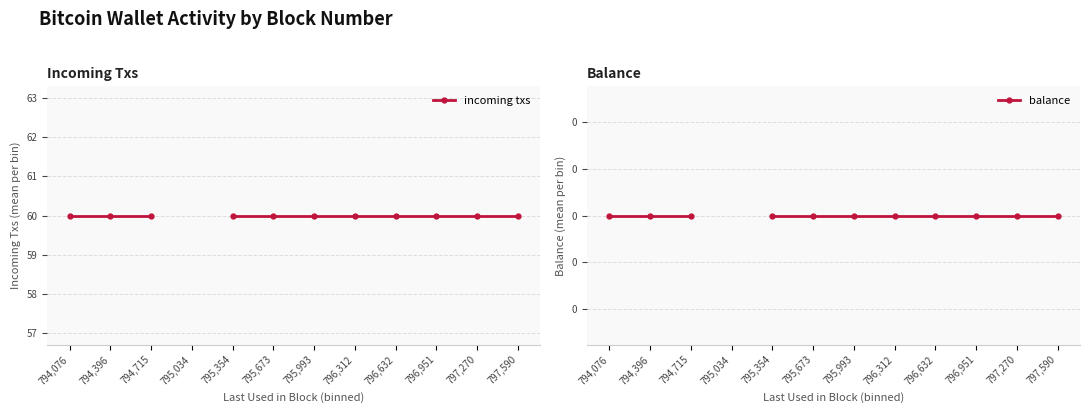

True or false: incoming txs and balance cross at least once.

False